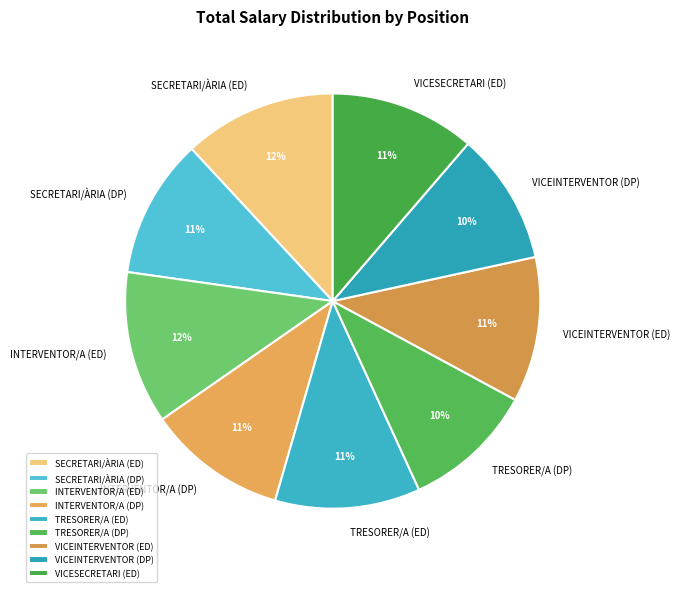

Is VICEINTERVENTOR (DP) the majority of the pie?

No